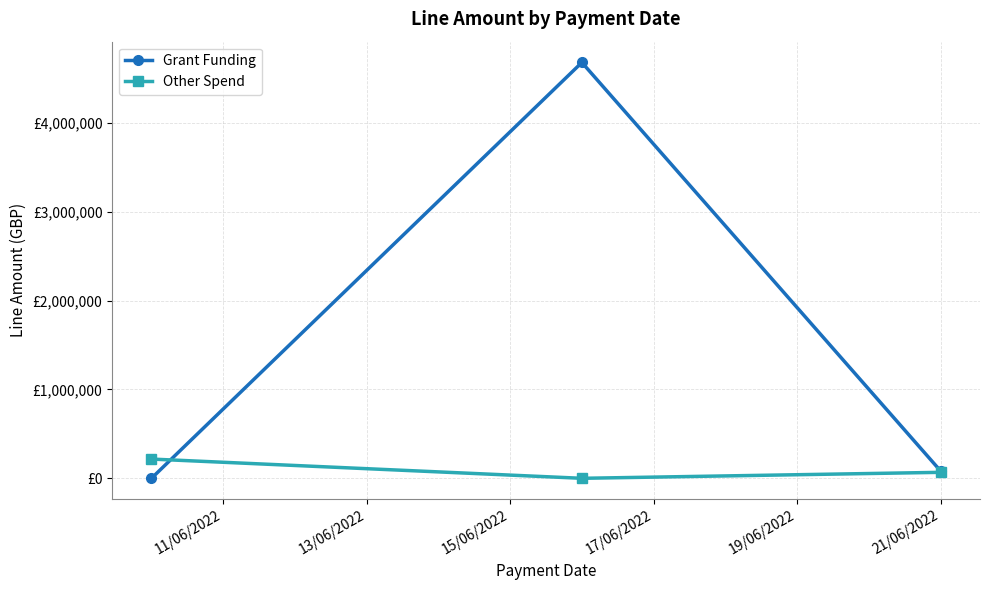

Does the chart have visible grid lines?

Yes